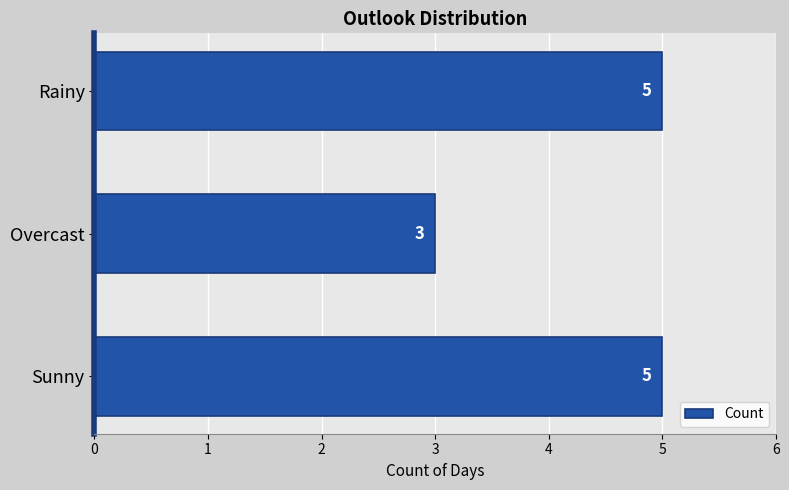

What is the sum of the values at Rainy and Overcast?

8